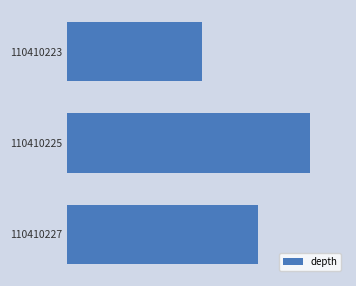

Does the chart contain any negative values?

No